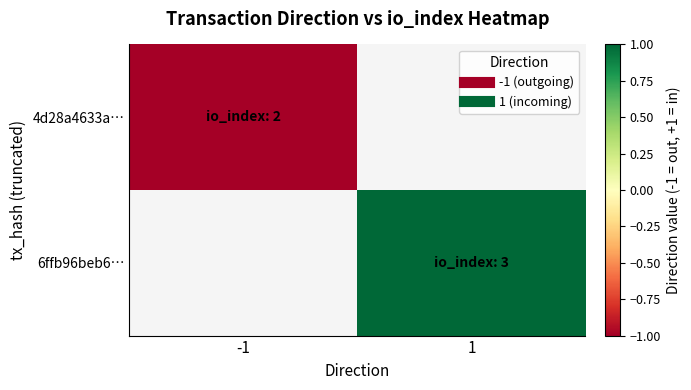

At how many categories does at least one series exceed 0?

1